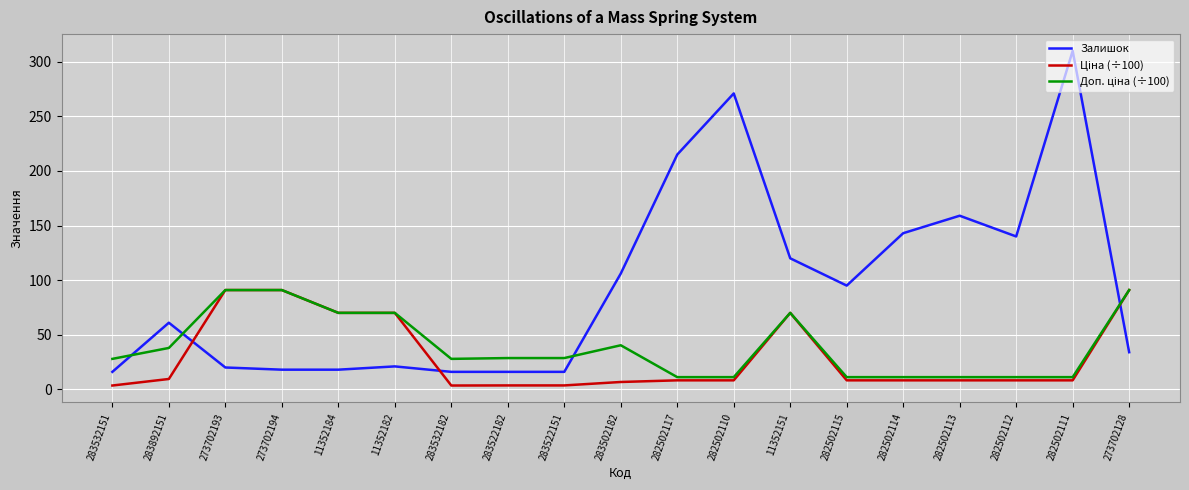

What is the difference between the highest and lowest values at 273702194?

72.9